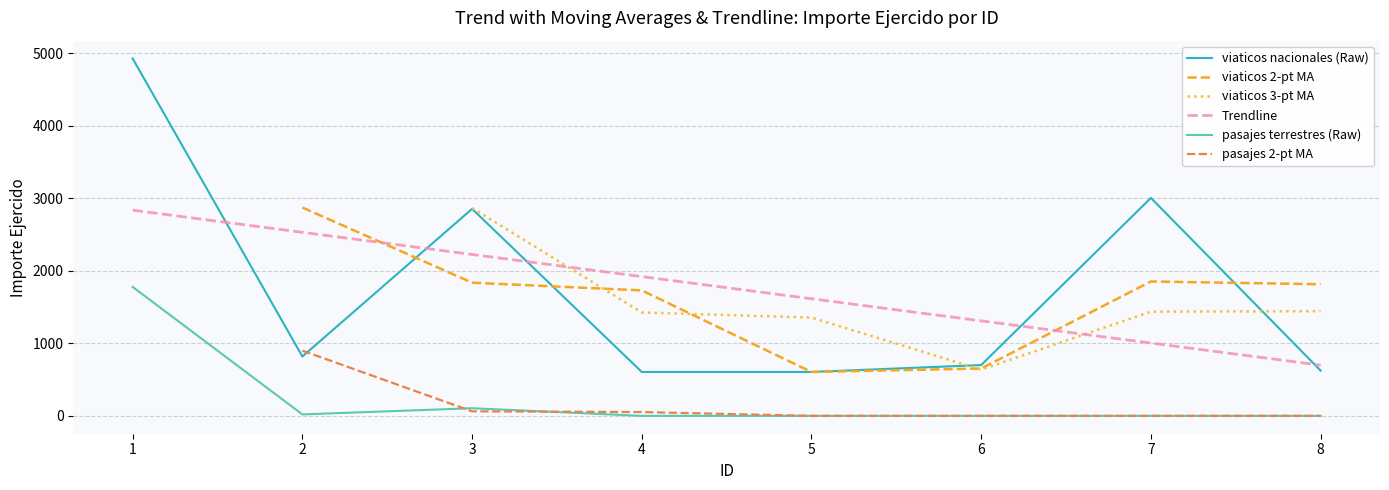

Between which two adjacent categories do viaticos nacionales (Raw) and viaticos 2-pt MA first intersect?

2 and 3